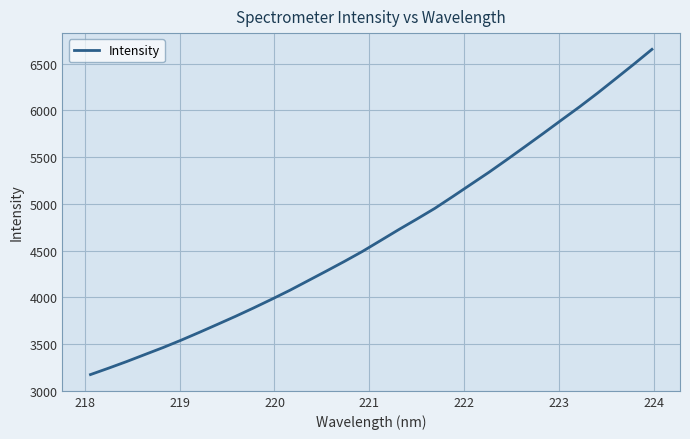

What is the maximum value shown in the chart?

6653.2